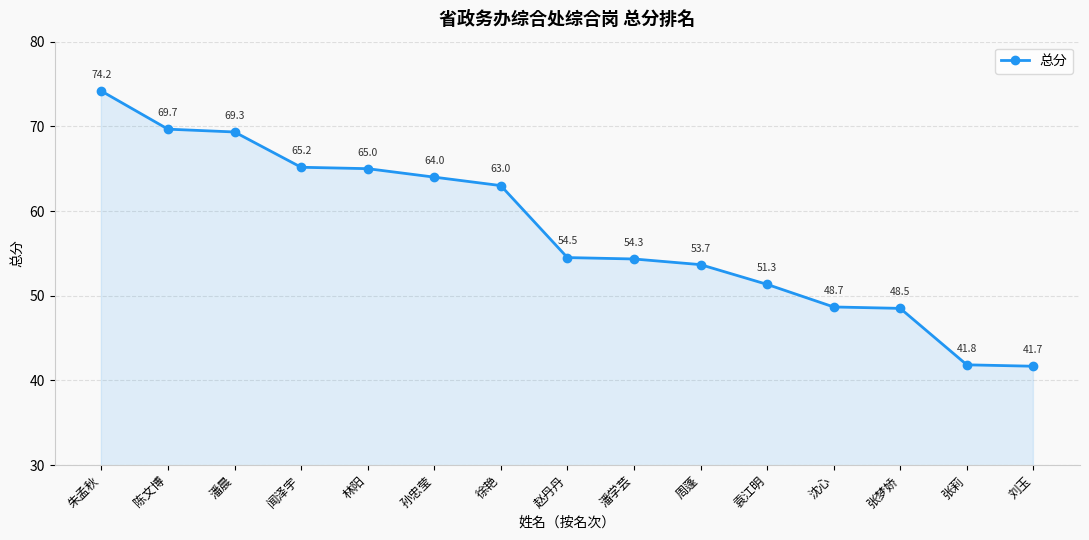

What is the label of the 10th point from the right?

孙忠莹